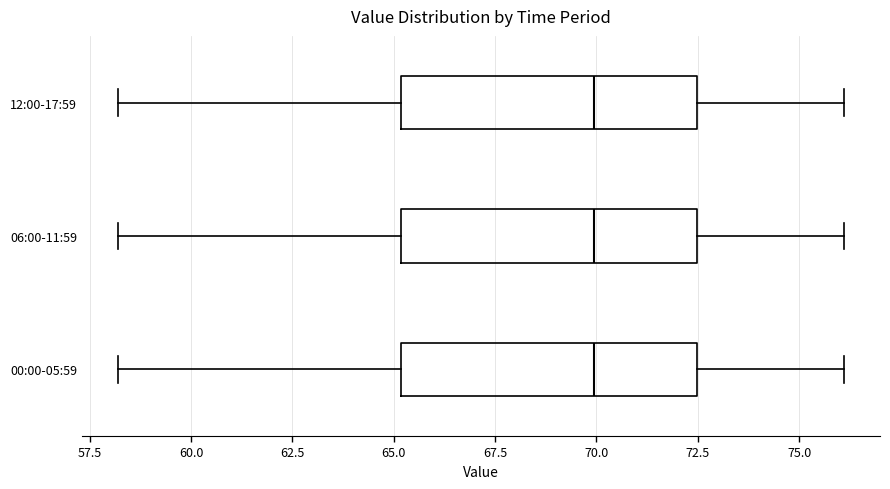

Reading bottom to top, read every box against the x-axis: the position of its median line, the range the box covers, and the ends of its whiskers. The values are not printed on the chart, so give them approximately, as read against the axis.

00:00-05:59: median 70.0, box 65.0 to 72.5, whiskers 58.0 to 76.0
06:00-11:59: median 70.0, box 65.0 to 72.5, whiskers 58.0 to 76.0
12:00-17:59: median 70.0, box 65.0 to 72.5, whiskers 58.0 to 76.0